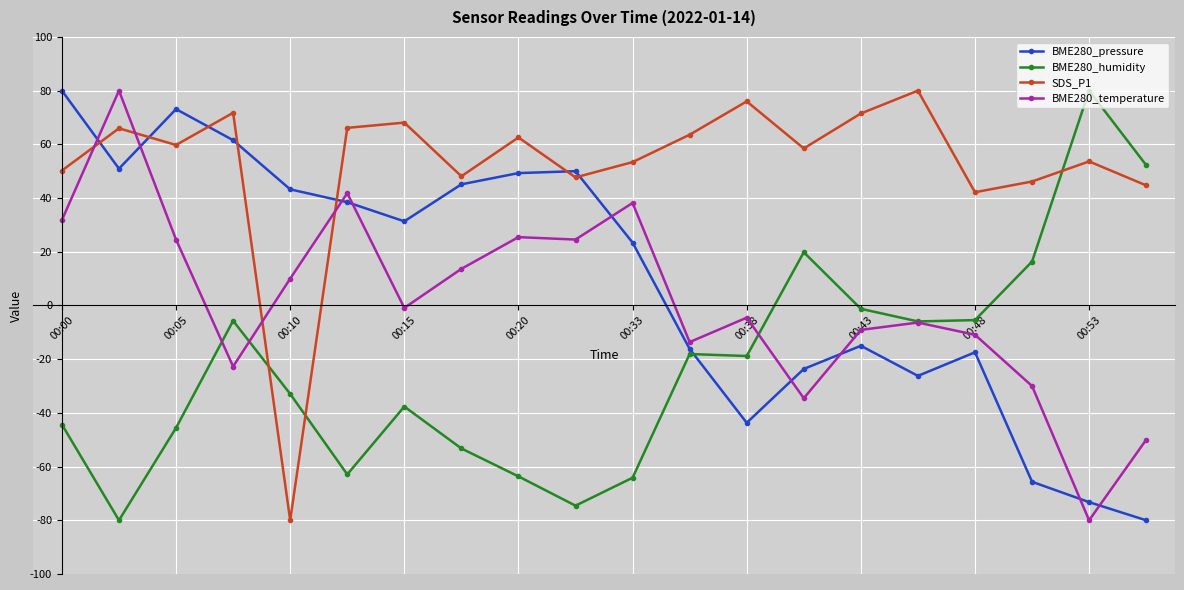

Does the chart display data point markers on the line(s)?

Yes